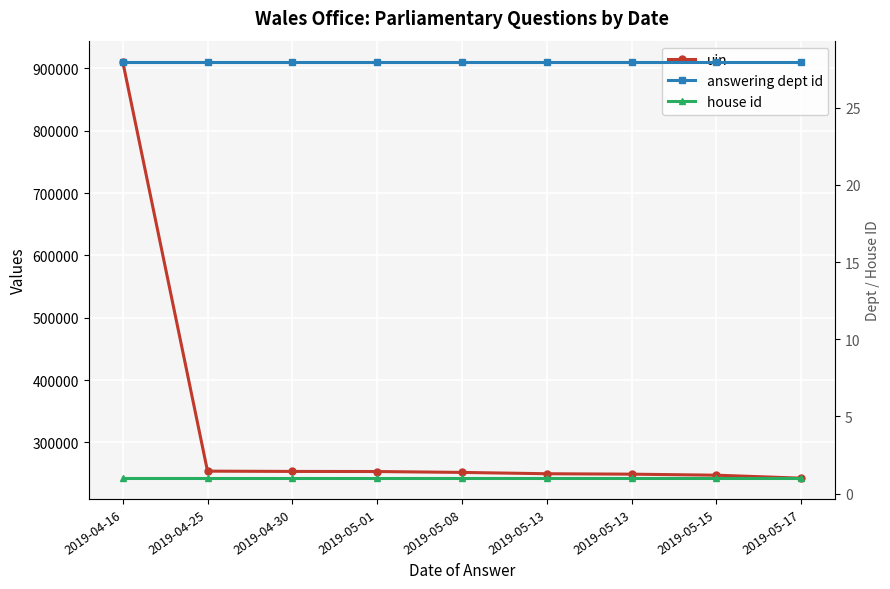

At 2019-05-15, list the series in order from smallest to largest.

house id, answering dept id, uin